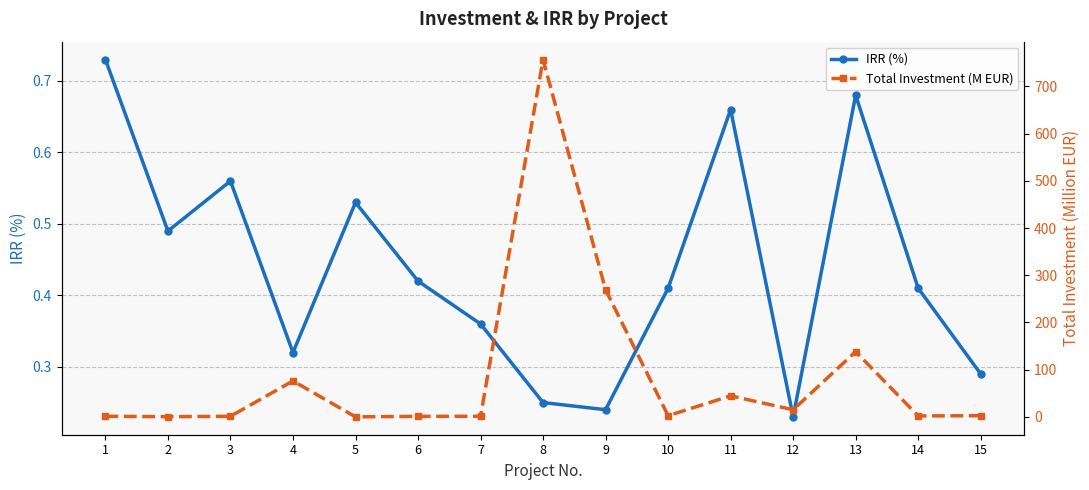

Which category has the highest value across all series?

8